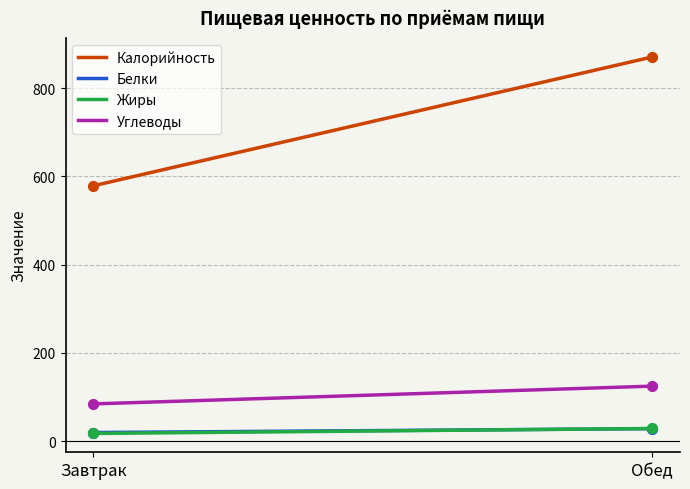

Which series has the widest spread of values?

Калорийность